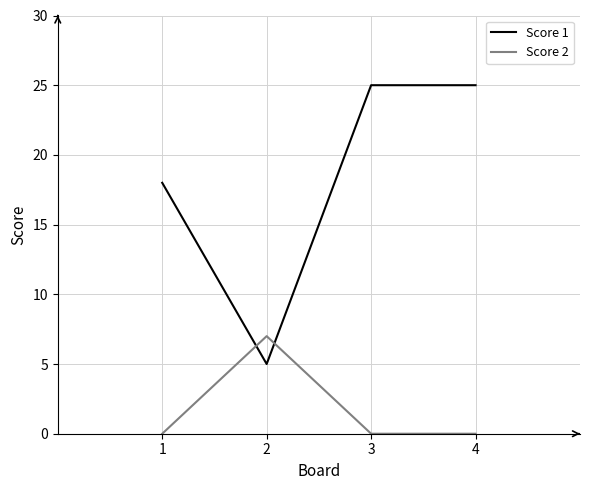

What are all the series names shown in the legend?

Score 1, Score 2